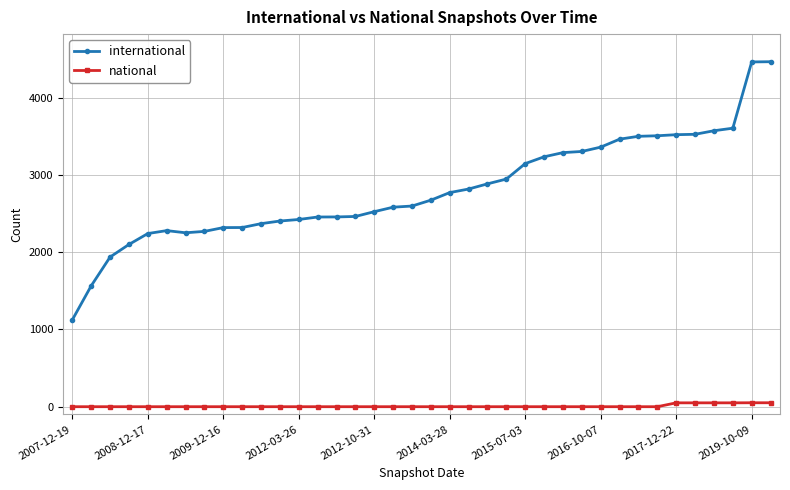

Does the chart have visible grid lines?

Yes